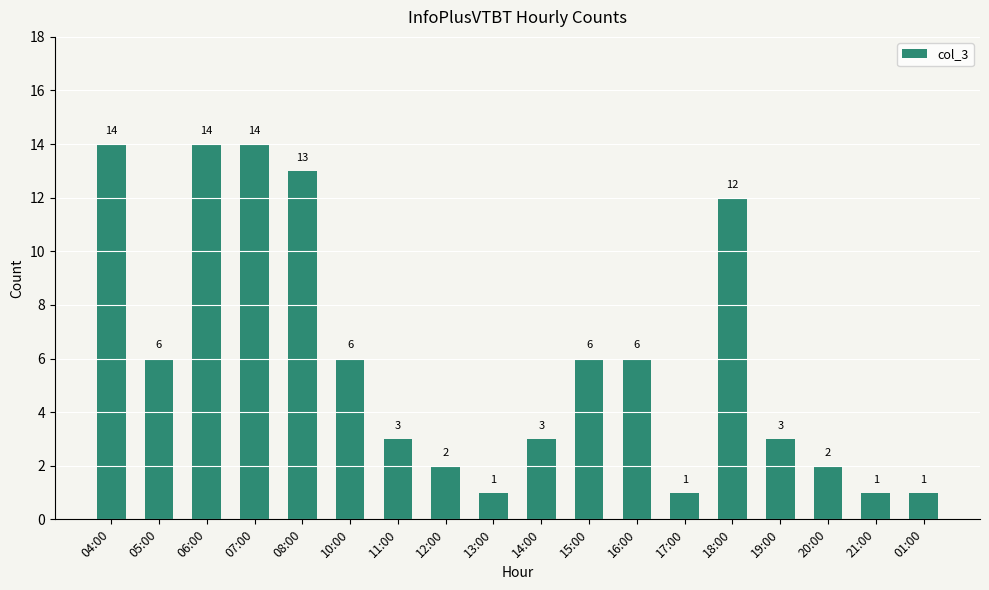

What is the change in value from 12:00 to 15:00?

+4